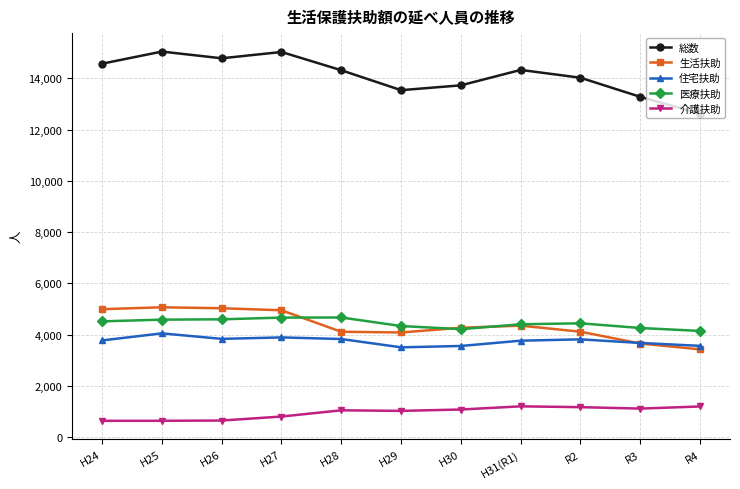

What is the difference between the highest and lowest values at H26?

14132